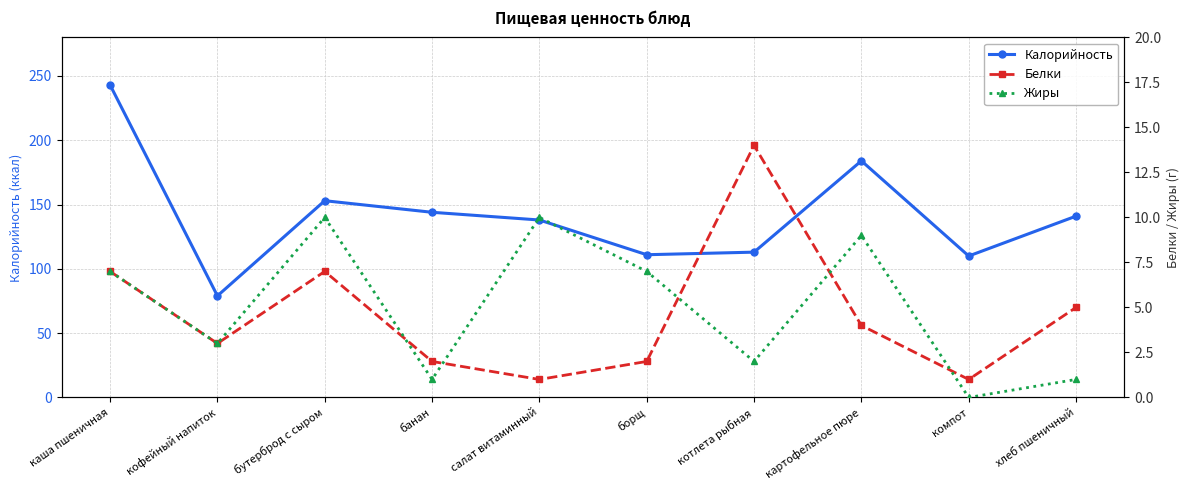

At how many categories does at least one series exceed 72?

10